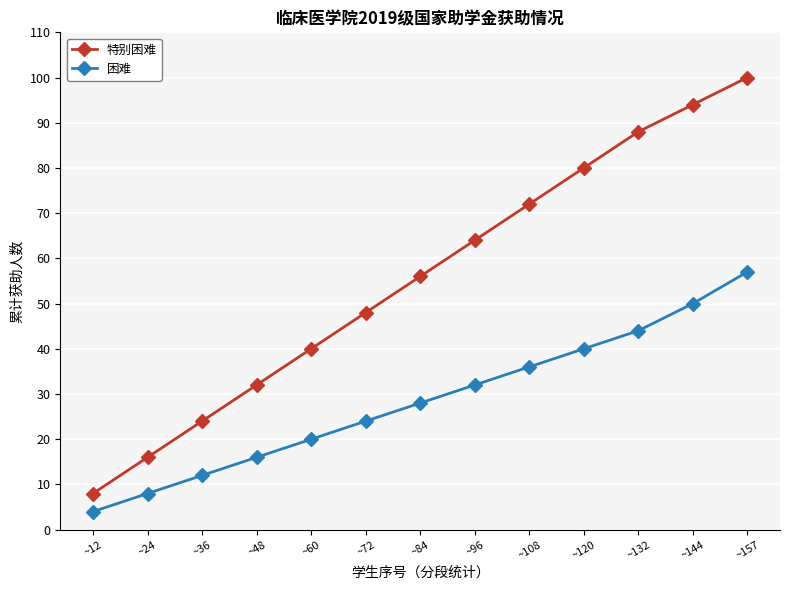

What is the sum of all 困难 values?

371